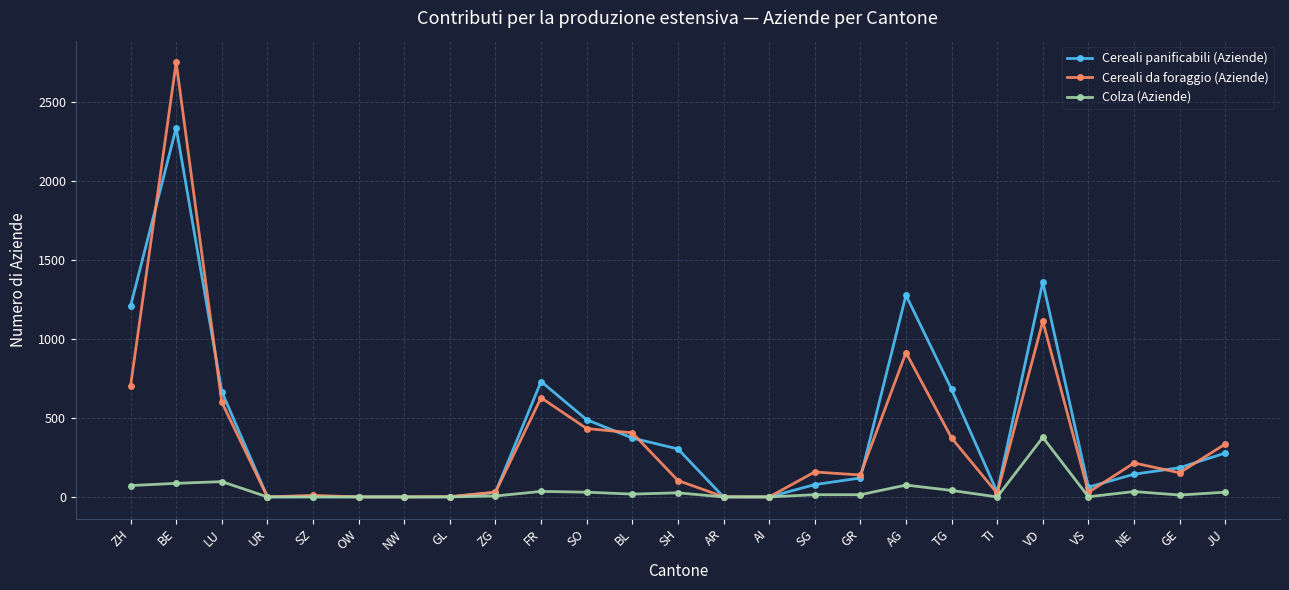

Count the number of categories in the chart.

25